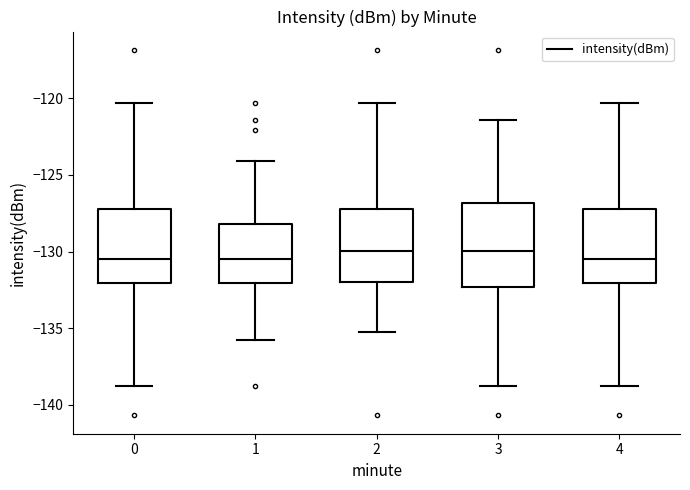

Which box is the tallest, from its lower edge to its upper edge?

3